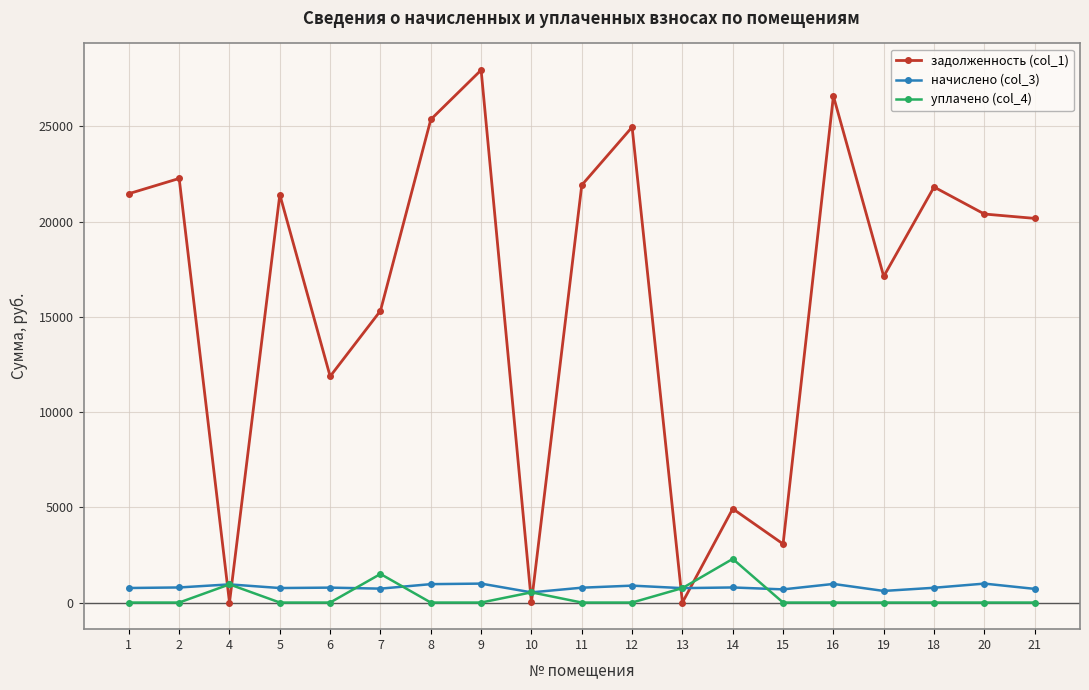

At which category does уплачено (col_4) reach its first local peak?

4